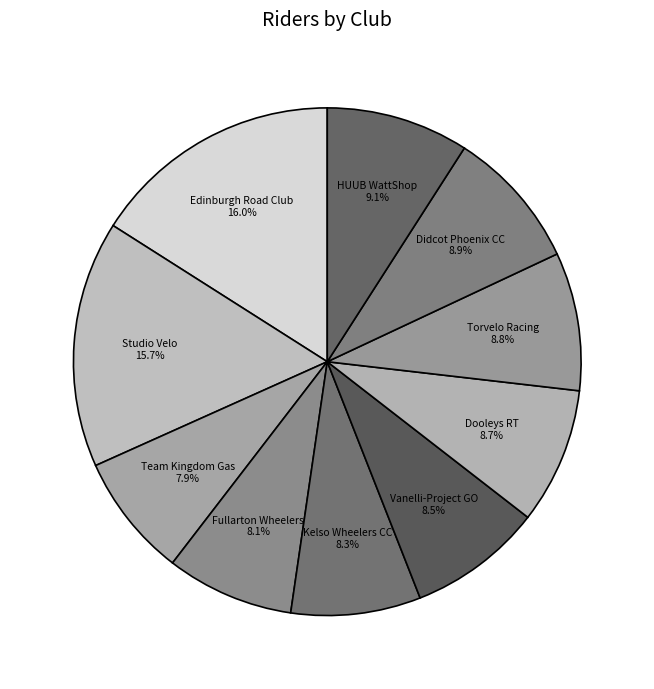

How much of the chart is everything except Studio Velo?

84.3%